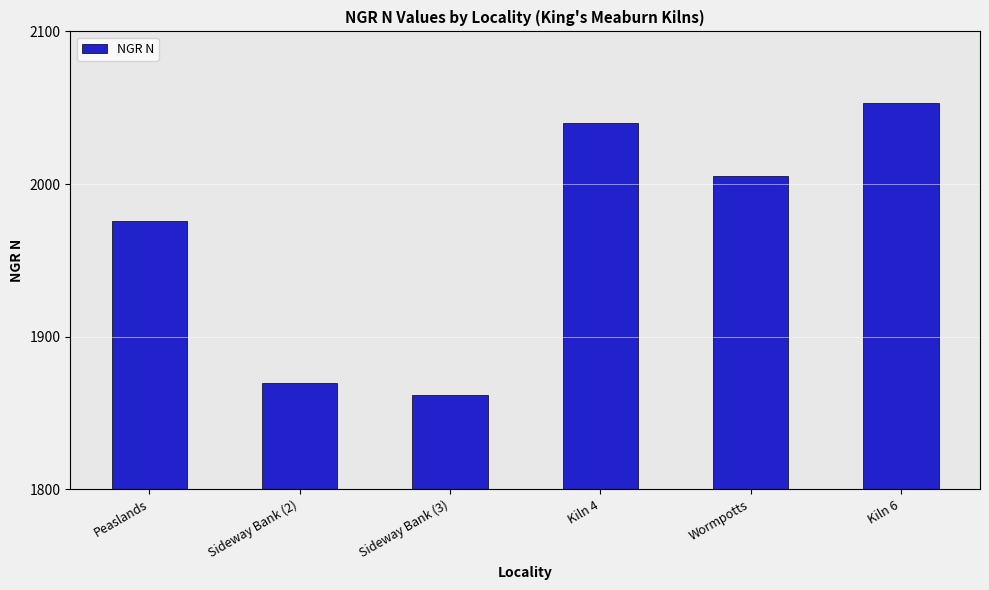

Rank the categories by value from lowest to highest.

Sideway Bank (3), Sideway Bank (2), Peaslands, Wormpotts, Kiln 4, Kiln 6